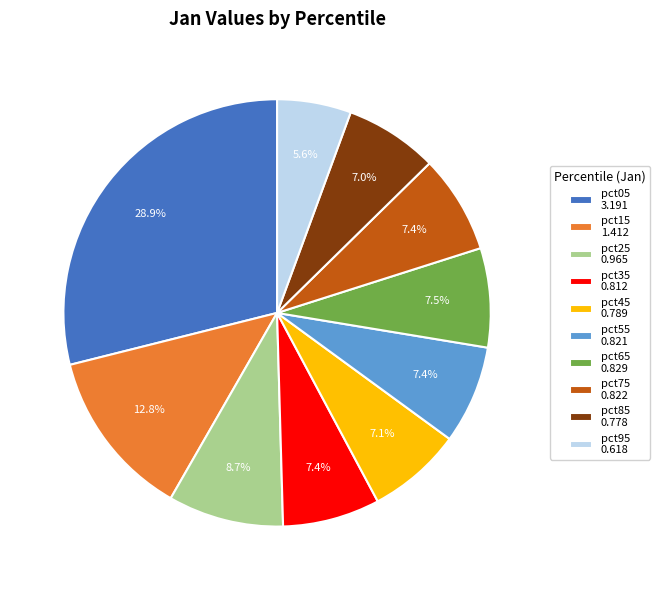

Between pct05 3.191 and pct35 0.812, which is larger?

pct05 3.191